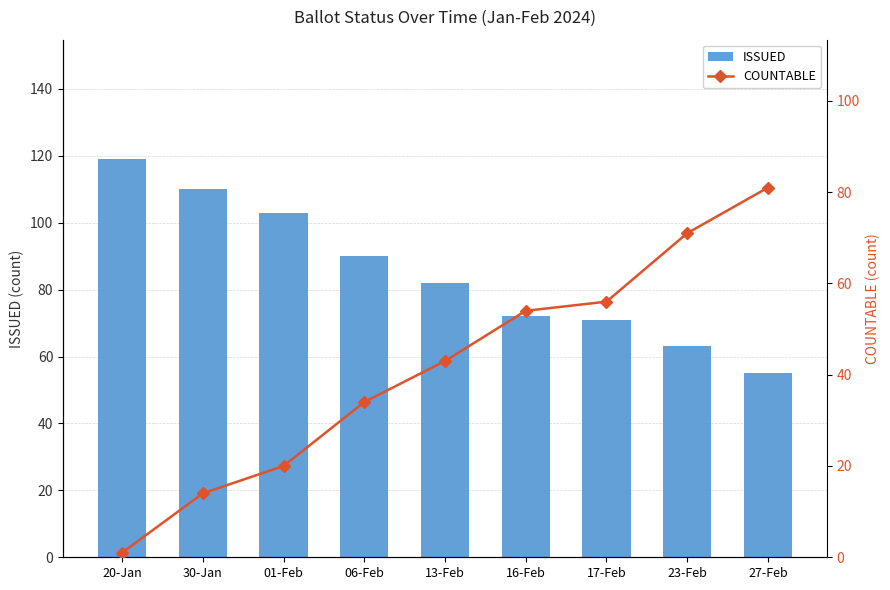

At which label is COUNTABLE closest to 41?

13-Feb